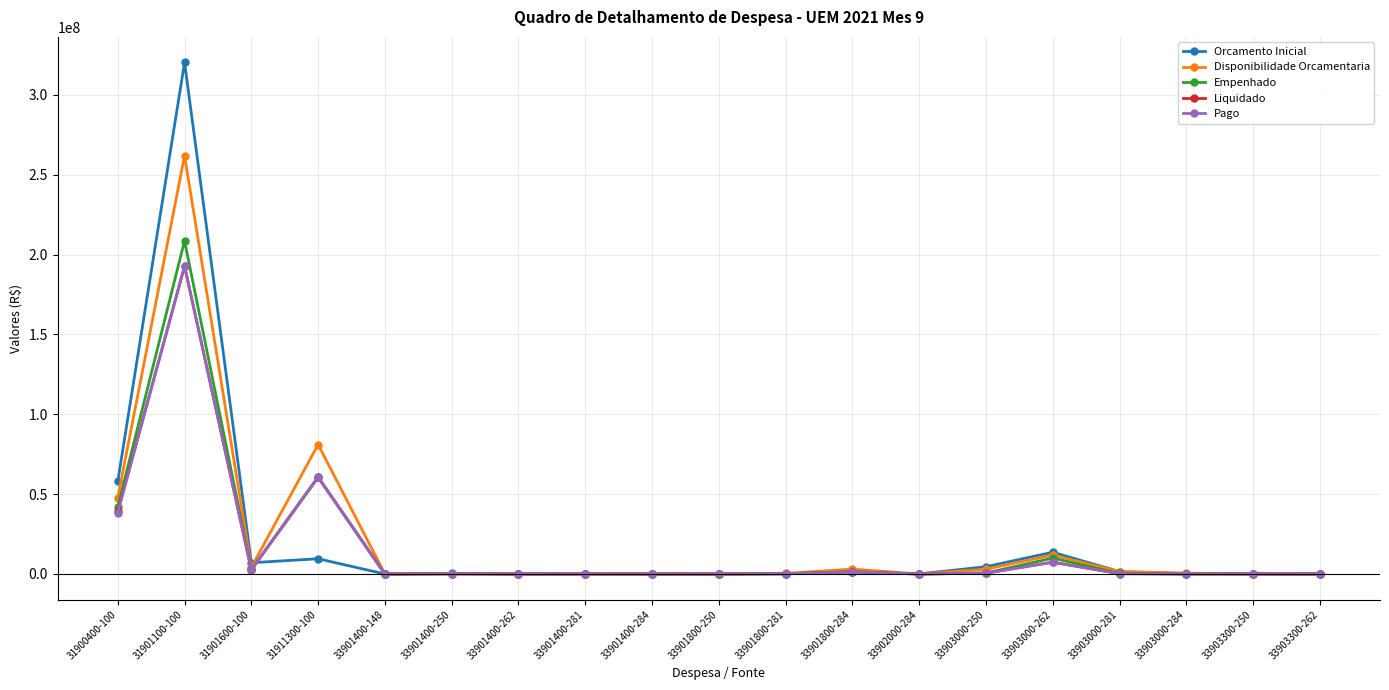

In Pago, how many points are higher than both neighbors (excluding endpoints)?

6